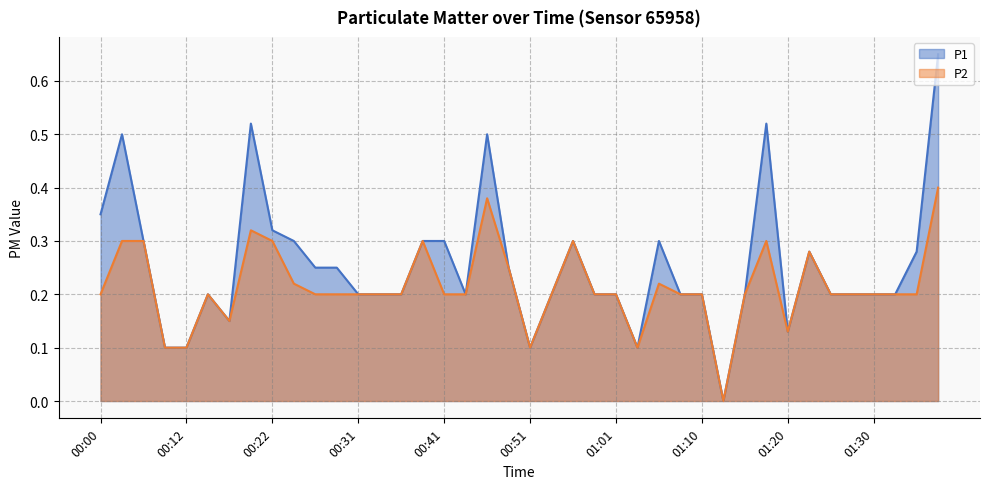

Is the value of P1 at 00:53 greater than the value of P2 at 00:53?

No